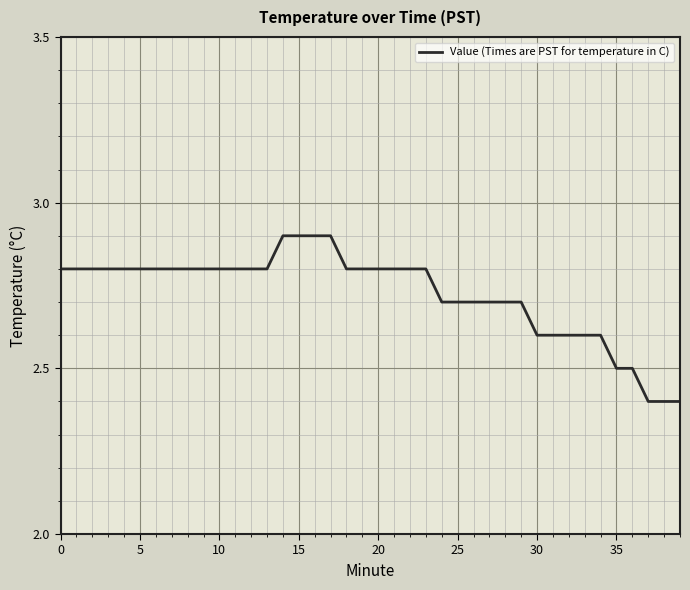

What is the difference between the maximum and minimum values?

0.5